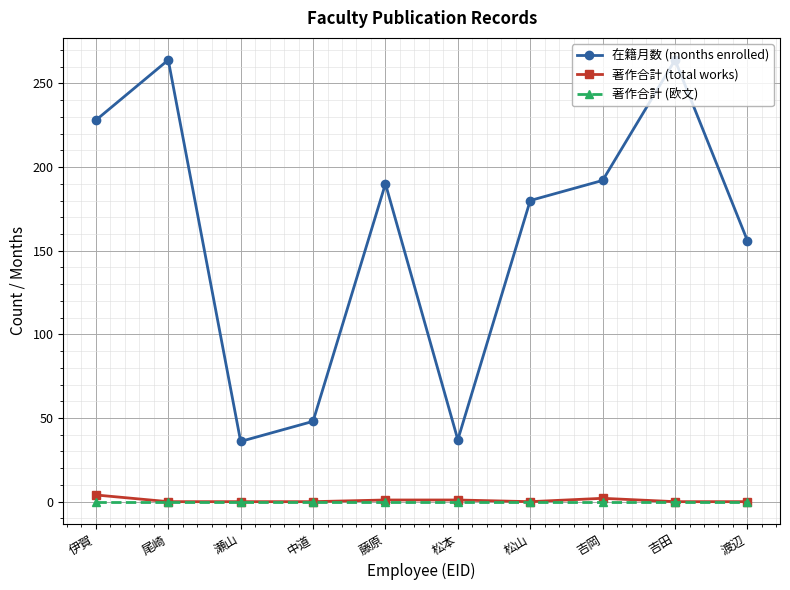

What are all the series names shown in the legend?

在籍月数 (months enrolled), 著作合計 (total works), 著作合計 (欧文)